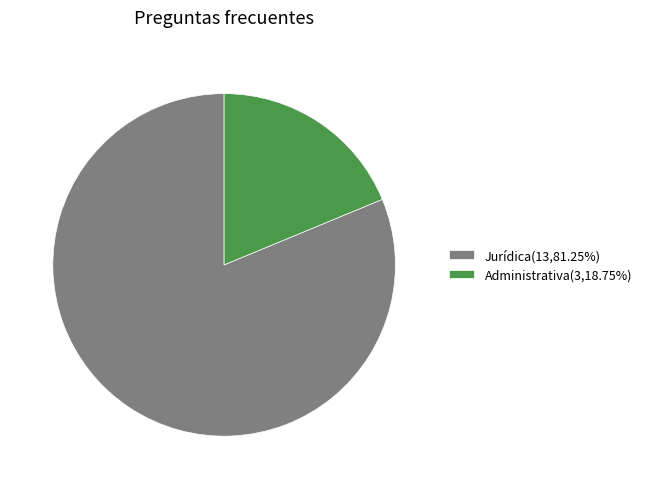

Is the sum of Jurídica(13,81.25%) and Administrativa(3,18.75%) greater than half?

Yes